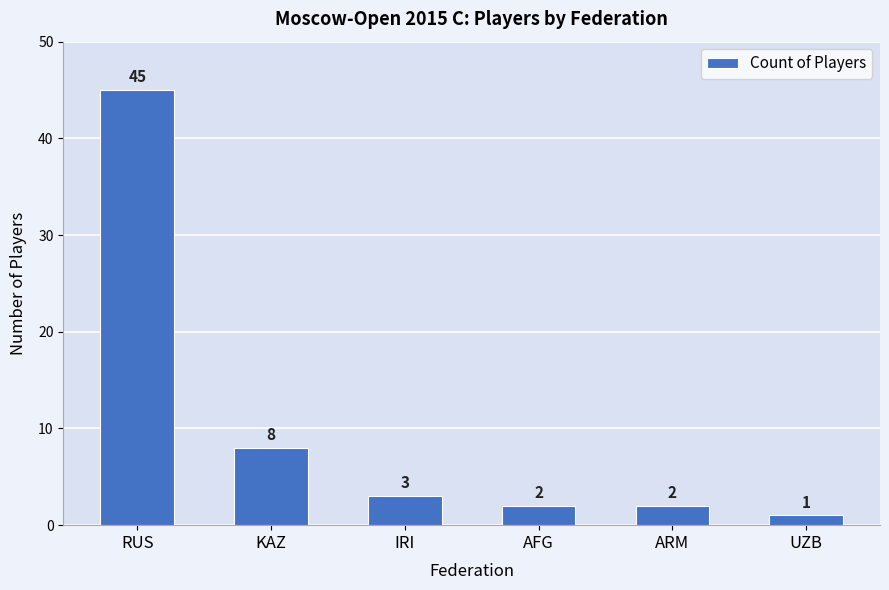

Where is the data nearest to the value 23?

KAZ